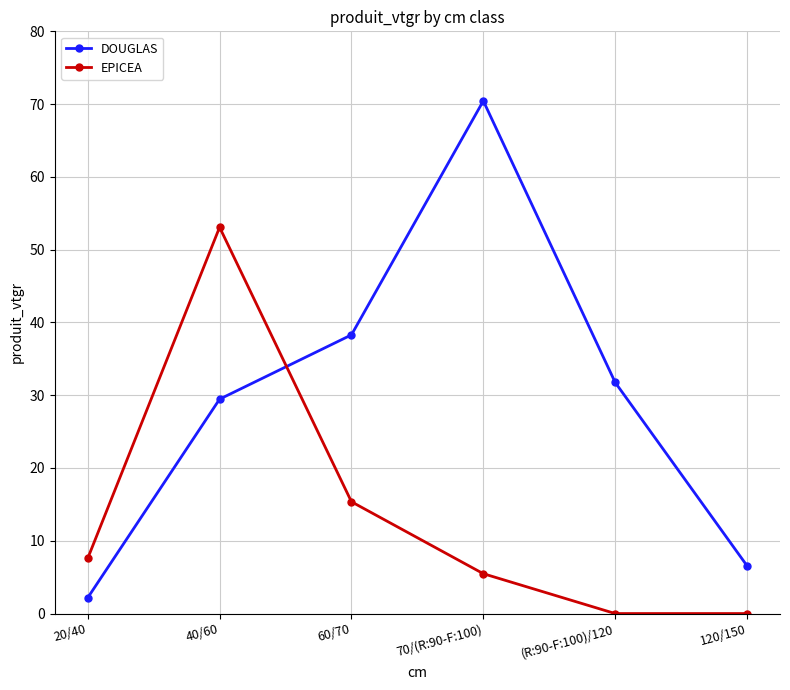

Is this an area chart (filled region under the line)?

No